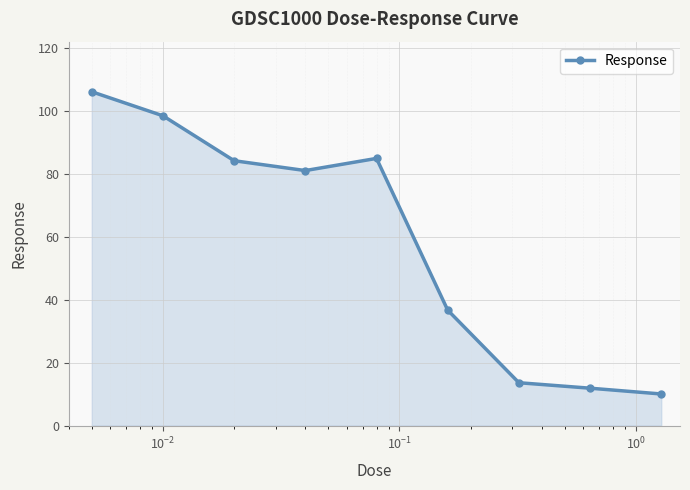

What is the greatest value displayed?

106.1